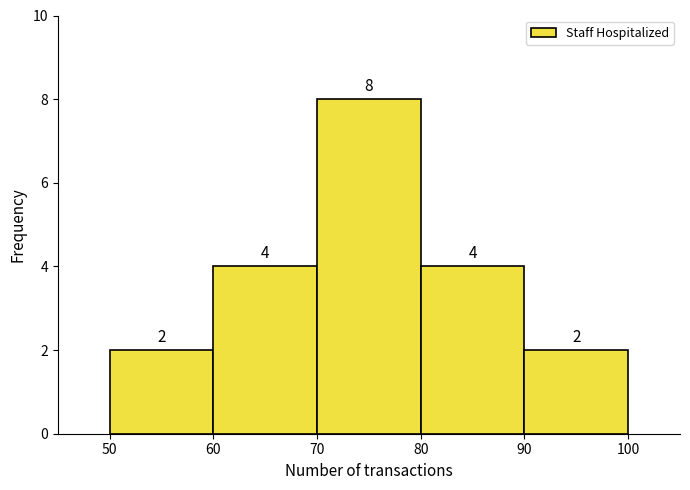

Reading left to right, transcribe this chart: for each bar, give the range it covers on the x-axis and its height.

50 to 60: 2
60 to 70: 4
70 to 80: 8
80 to 90: 4
90 to 100: 2